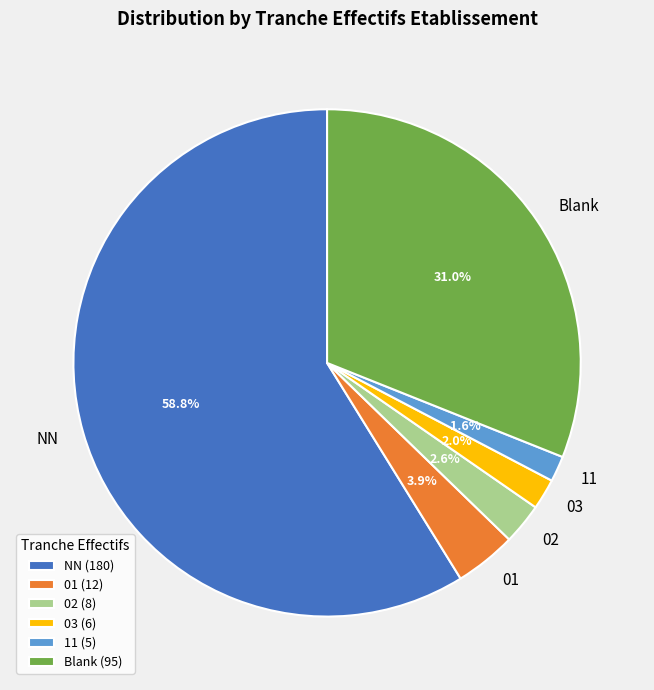

What is the total percentage of Blank and NN?

89.9%